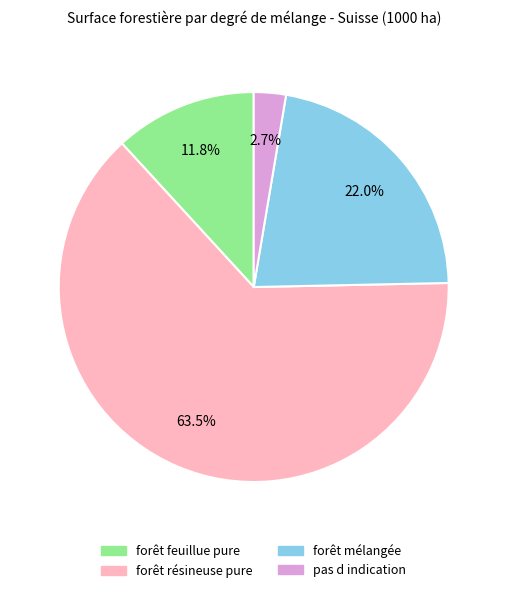

To the nearest percent, what is the difference between the forêt mélangée and pas d indication slice percentages?

19%